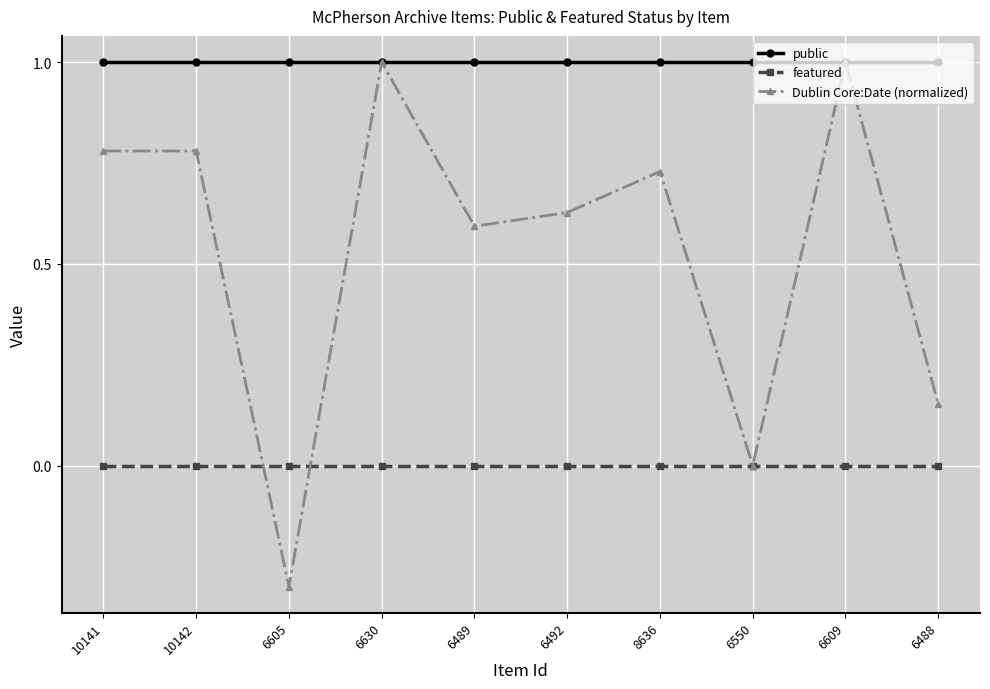

What is the difference between the highest and lowest values at 8636?

1.0